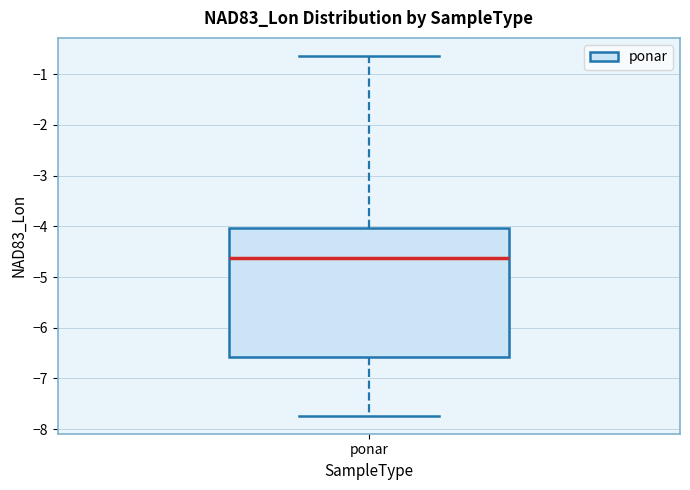

Read this box plot against the y-axis: the position of the median line, the range covered by the box, and the ends of both whiskers. The values are not printed on the chart, so give them approximately, as read against the axis.

median -4.6, box -6.6 to -4.0, whiskers -7.7 to -0.6